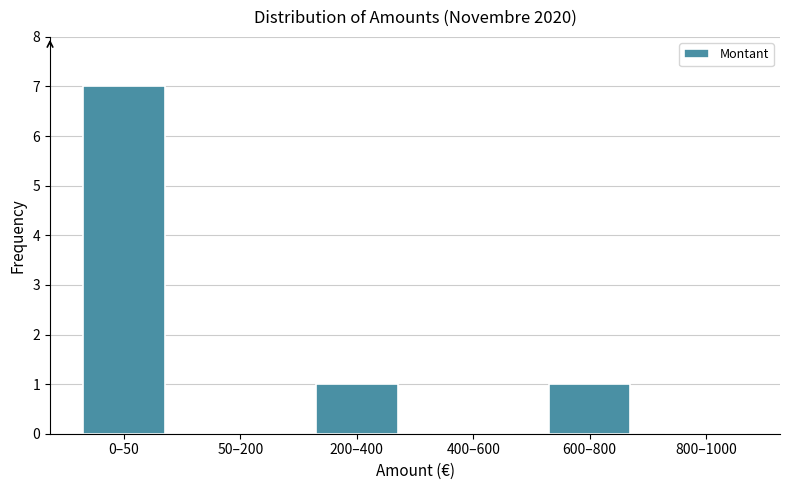

Reading right to left, what are all the values shown in this chart?

800–1000=0	600–800=1	400–600=0	200–400=1	50–200=0	0–50=7